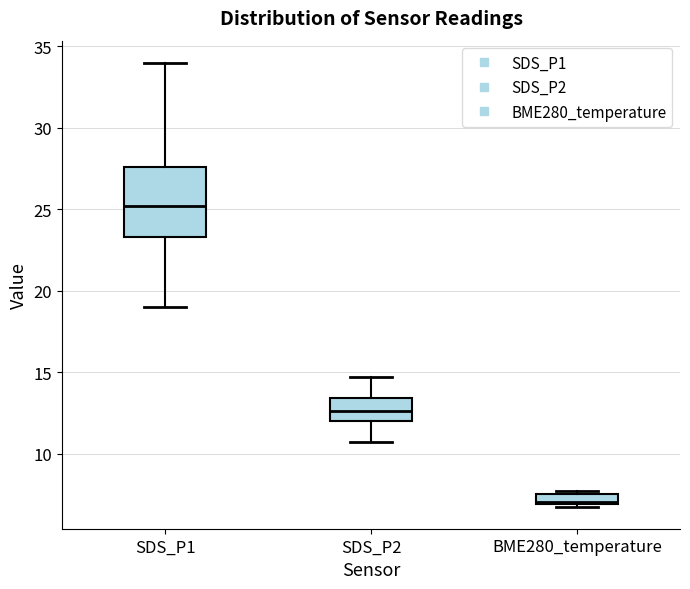

Which box has the highest median line?

SDS_P1